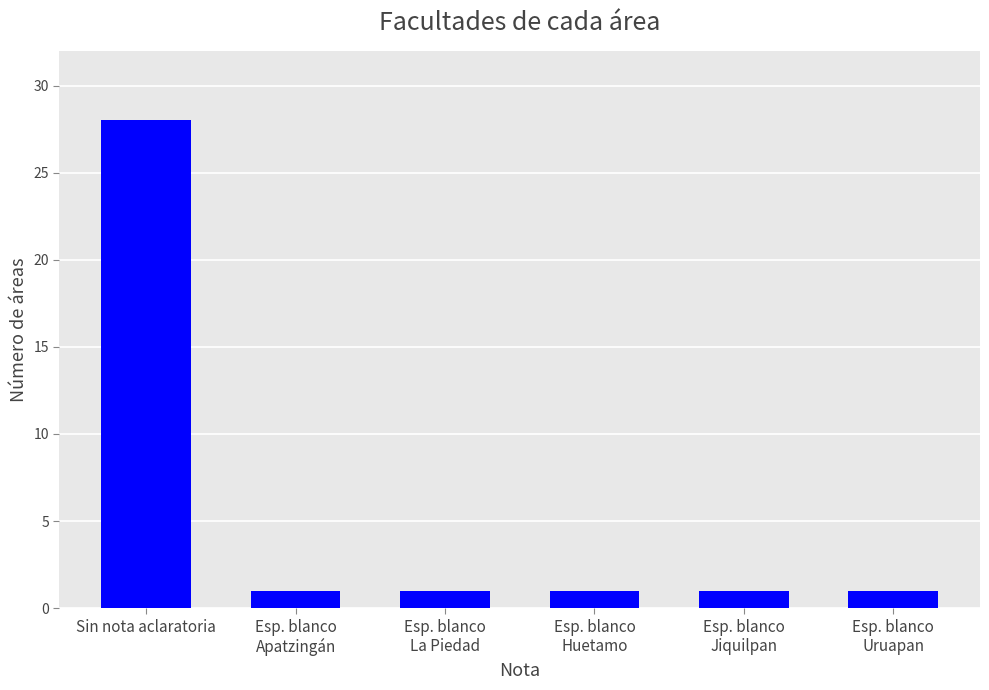

The value at Esp. blanco
Apatzingán is 1. True or false?

True